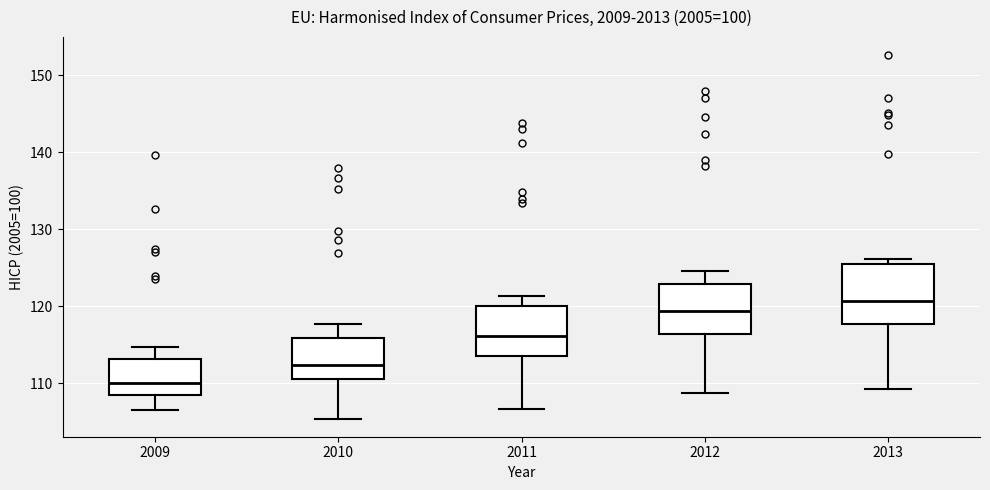

Which box has the lowest median line?

2009